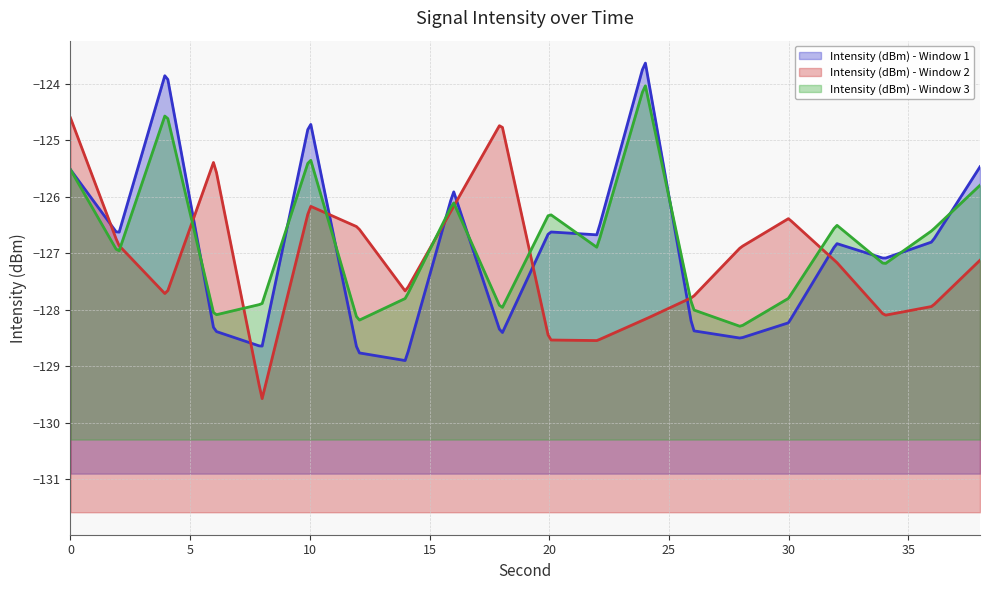

At 0, list the series in order from largest to smallest.

Intensity (dBm) - Window 2, Intensity (dBm) - Window 1, Intensity (dBm) - Window 3